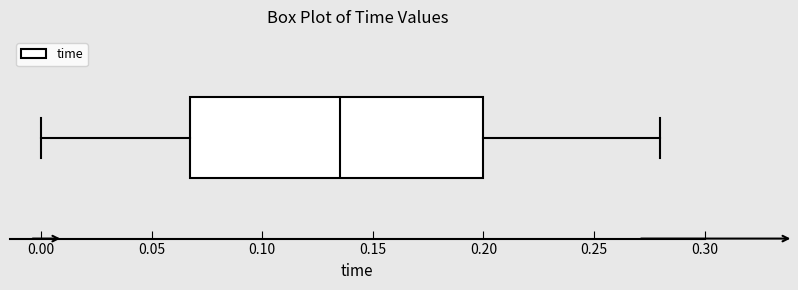

Transcribe this box plot: give where the median line is, the range the box spans, and where the two whiskers end, as read against the x-axis. The values are not printed on the chart, so give them approximately, as read against the axis.

median 0.135, box 0.070 to 0.200, whiskers 0.000 to 0.280